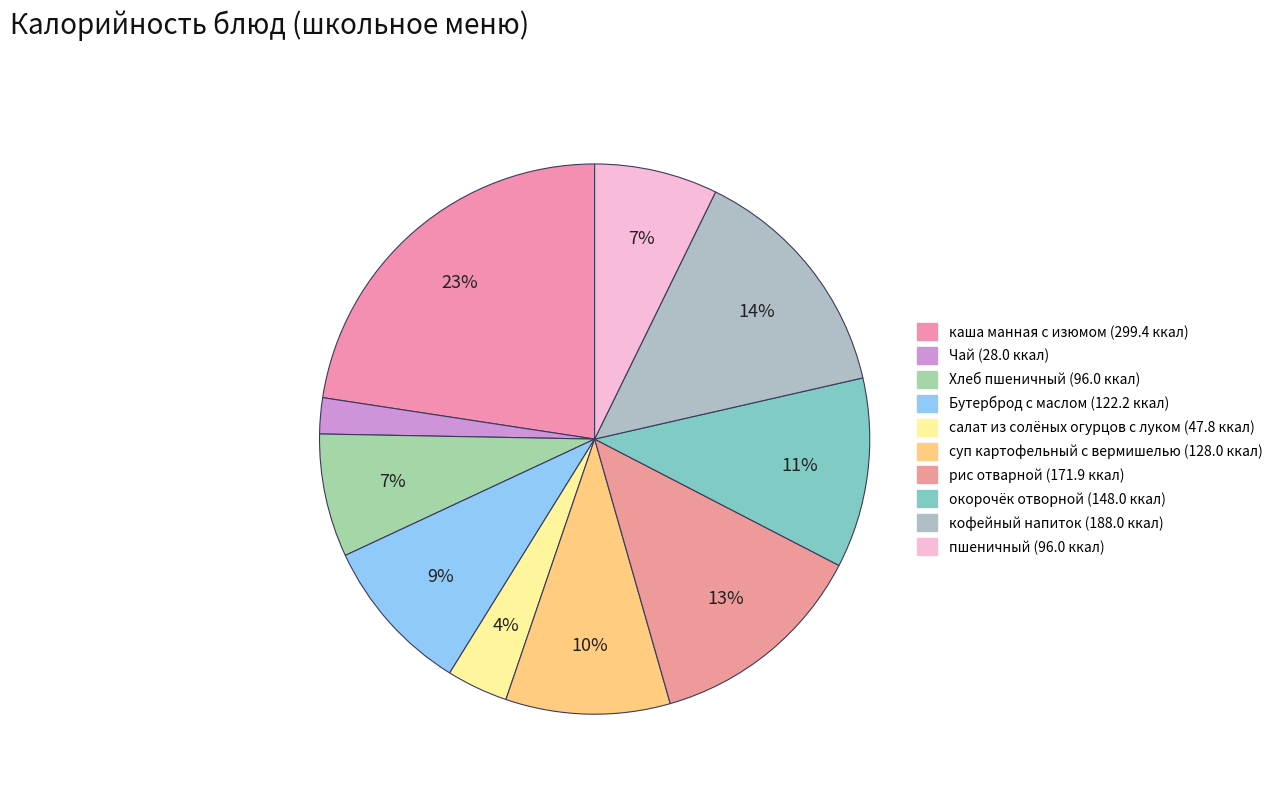

How many segments does this pie chart have?

10